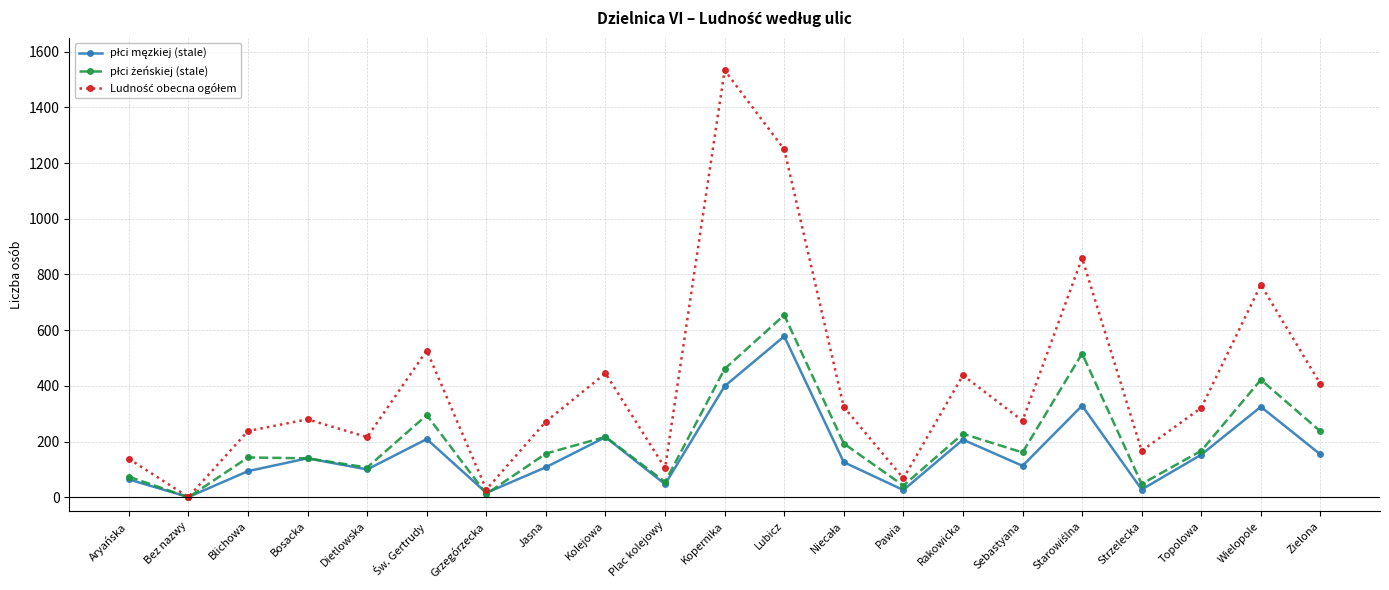

Which category has the highest value across all series?

Kopernika